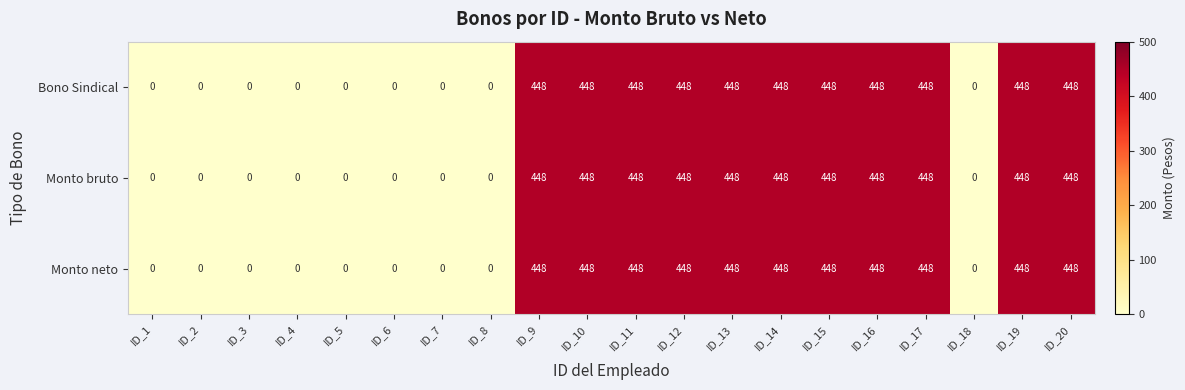

Is the value of Bono Sindical at ID_11 greater than the value of Monto bruto at ID_4?

Yes